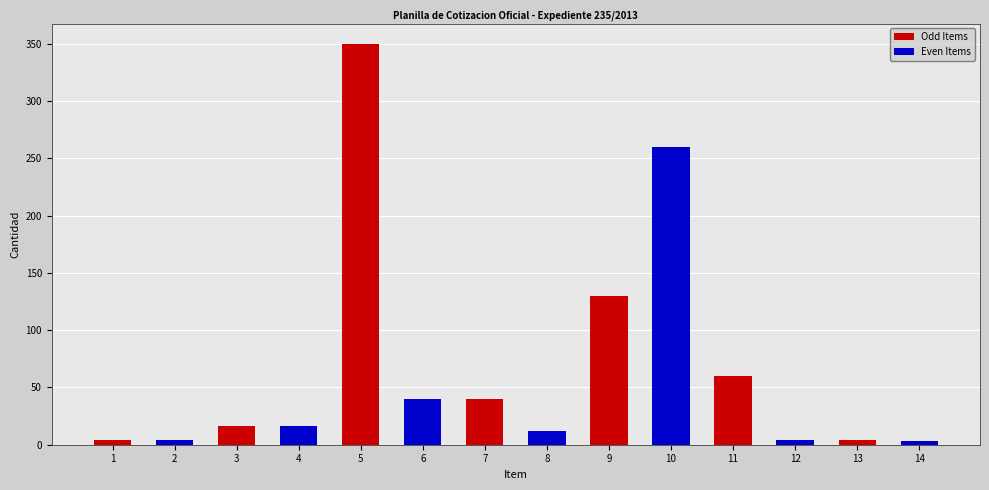

Count the number of data series in this chart.

1